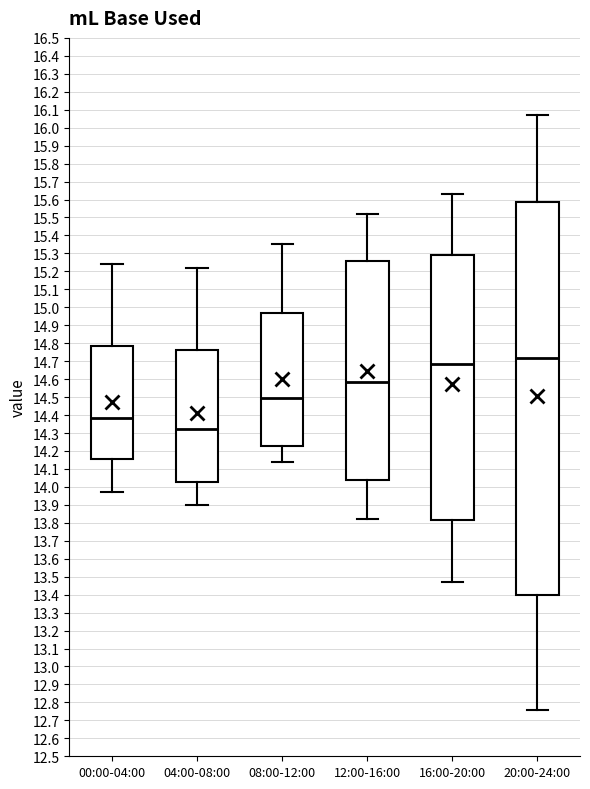

Where does the upper whisker of the box for 08:00-12:00 end on the y-axis? The values are not printed on the chart, so give them approximately, as read against the axis.

15.35